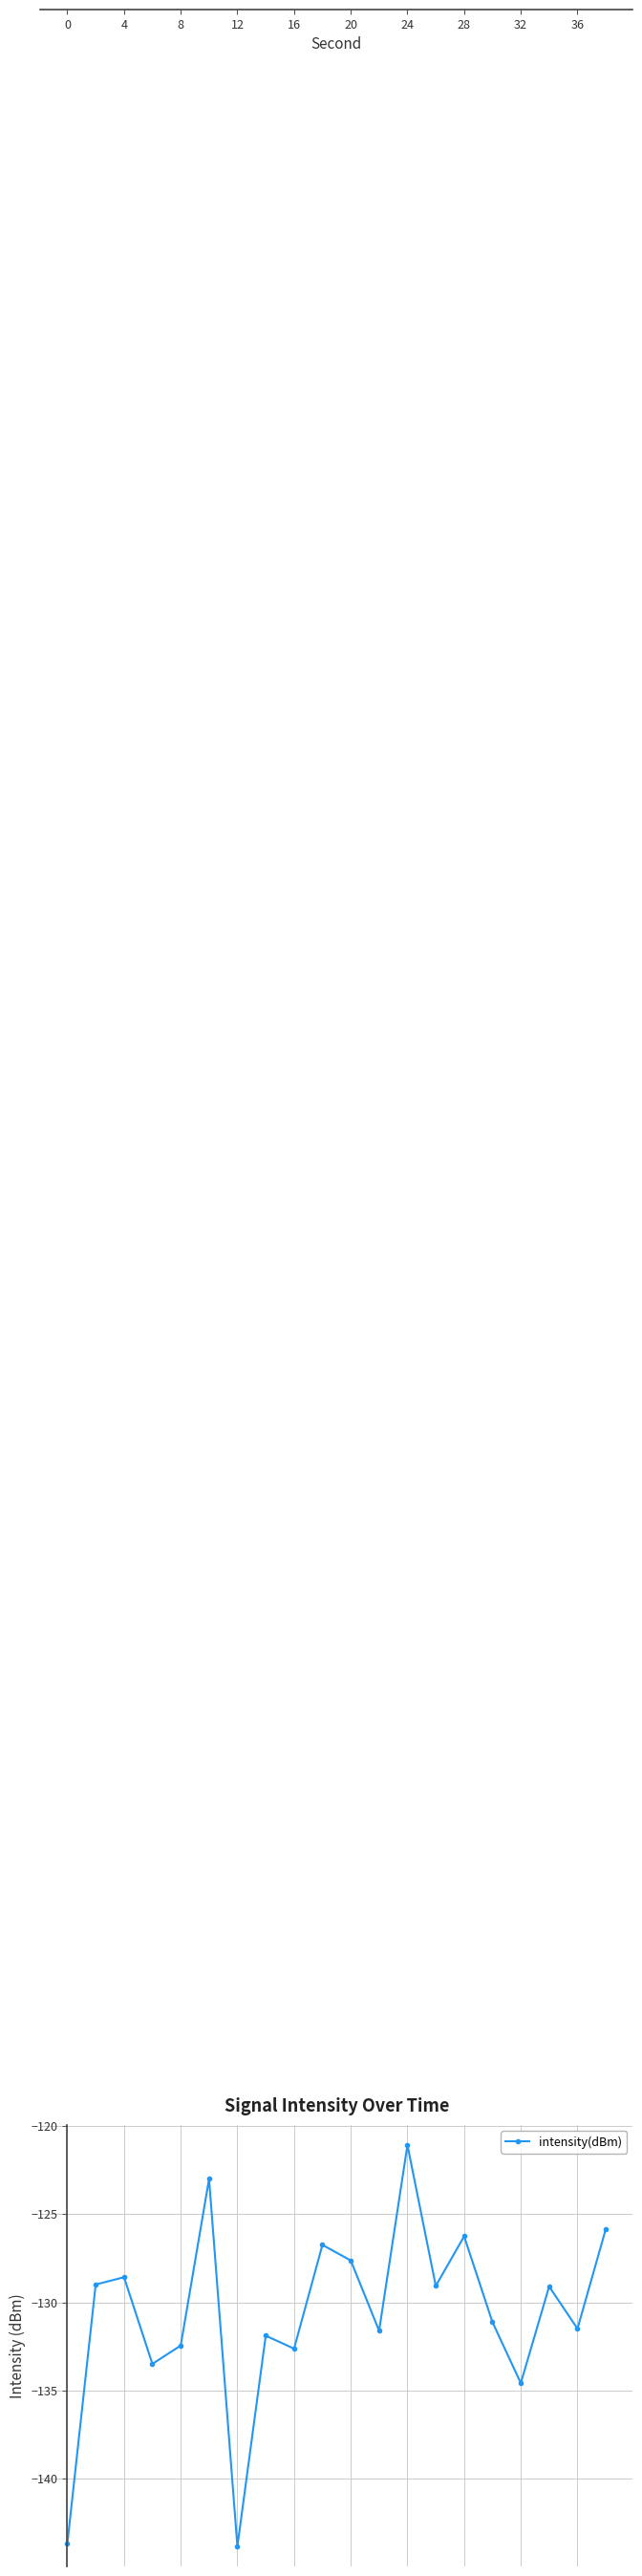

How many distinct data groups are displayed?

1